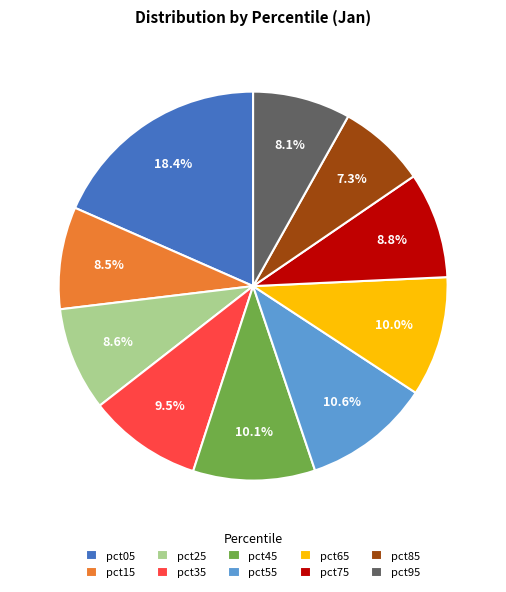

To the nearest percent, what is the difference between the pct65 and pct75 slice percentages?

1%